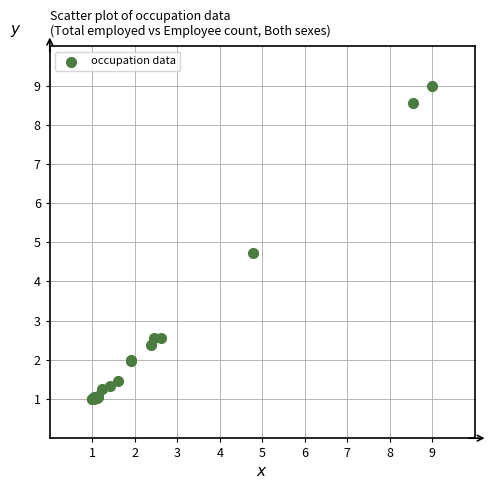

What Y value in the scatter plot is closest to 5?

4.7